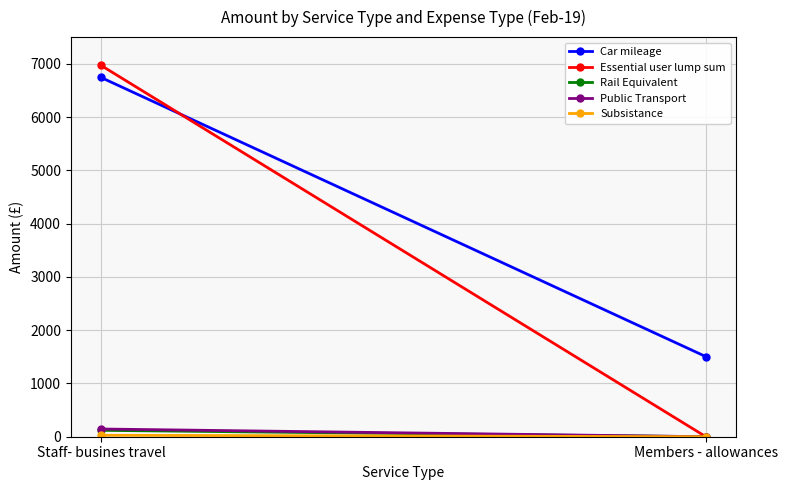

What is the sum of the Car mileage values at Staff- busines travel and Members - allowances?

8245.7